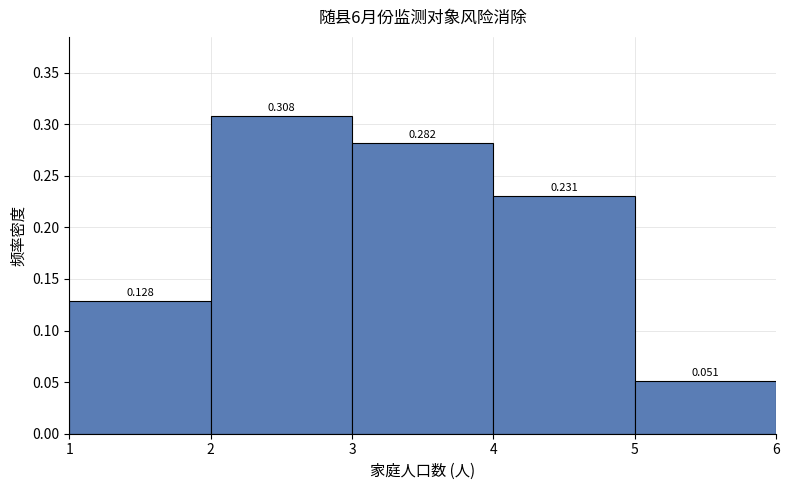

Reading left to right, list every bar in this chart as the range it spans on the x-axis followed by its height.

1 to 2: 0.128
2 to 3: 0.308
3 to 4: 0.282
4 to 5: 0.231
5 to 6: 0.051